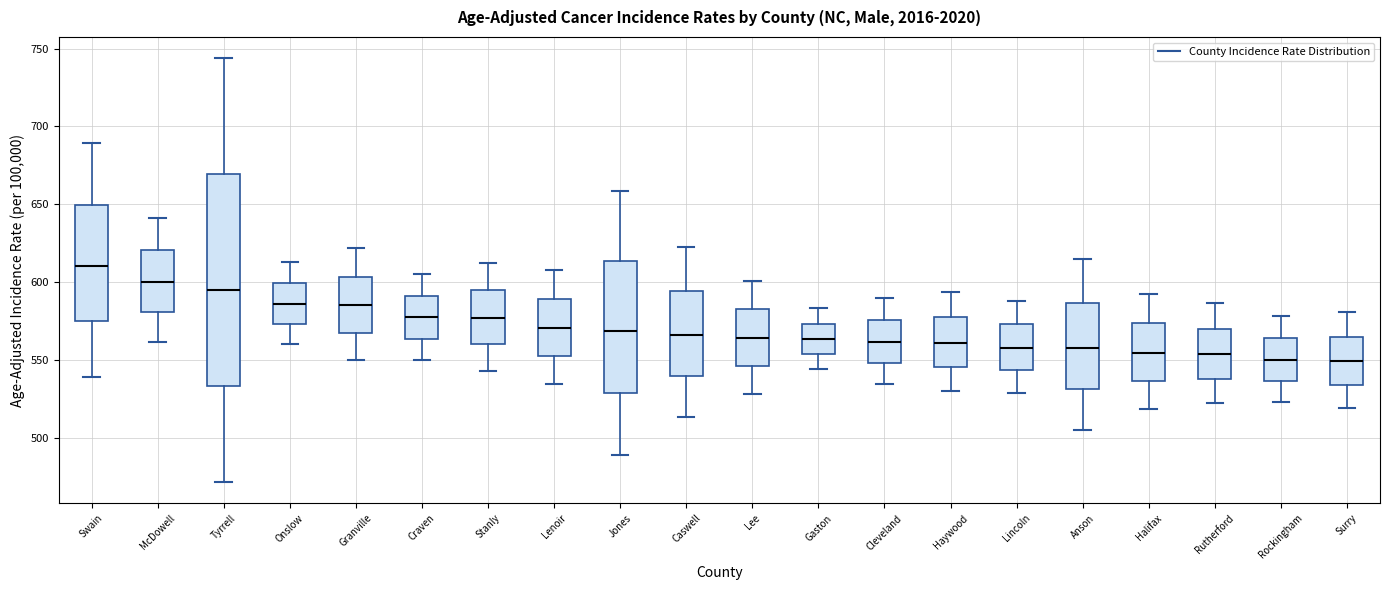

Reading left to right, read every box against the y-axis: the position of its median line, the range the box covers, and the ends of its whiskers. The values are not printed on the chart, so give them approximately, as read against the axis.

Swain: median 610, box 575 to 650, whiskers 540 to 690
McDowell: median 600, box 580 to 620, whiskers 560 to 640
Tyrrell: median 595, box 535 to 670, whiskers 470 to 745
Onslow: median 585, box 575 to 600, whiskers 560 to 615
Granville: median 585, box 565 to 605, whiskers 550 to 620
Craven: median 575, box 565 to 590, whiskers 550 to 605
Stanly: median 575, box 560 to 595, whiskers 545 to 610
Lenoir: median 570, box 550 to 590, whiskers 535 to 610
Jones: median 570, box 530 to 615, whiskers 490 to 660
Caswell: median 565, box 540 to 595, whiskers 515 to 620
Lee: median 565, box 545 to 580, whiskers 530 to 600
Gaston: median 565, box 555 to 575, whiskers 545 to 585
Cleveland: median 560, box 550 to 575, whiskers 535 to 590
Haywood: median 560, box 545 to 575, whiskers 530 to 595
Lincoln: median 560, box 545 to 575, whiskers 530 to 590
Anson: median 560, box 530 to 585, whiskers 505 to 615
Halifax: median 555, box 535 to 575, whiskers 520 to 595
Rutherford: median 555, box 540 to 570, whiskers 520 to 585
Rockingham: median 550, box 535 to 565, whiskers 525 to 580
Surry: median 550, box 535 to 565, whiskers 520 to 580